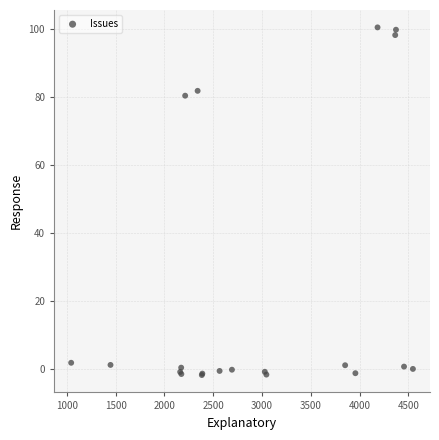

What Y value in the scatter plot is closest to 49?

80.4